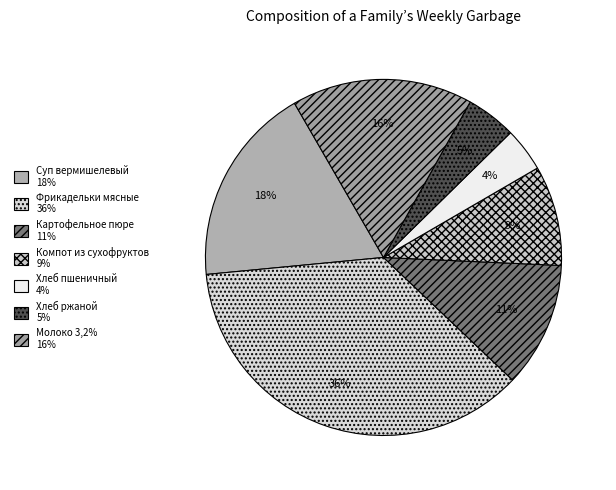

To the nearest percent, what is the difference between the Картофельное пюре and Компот из сухофруктов slice percentages?

2%